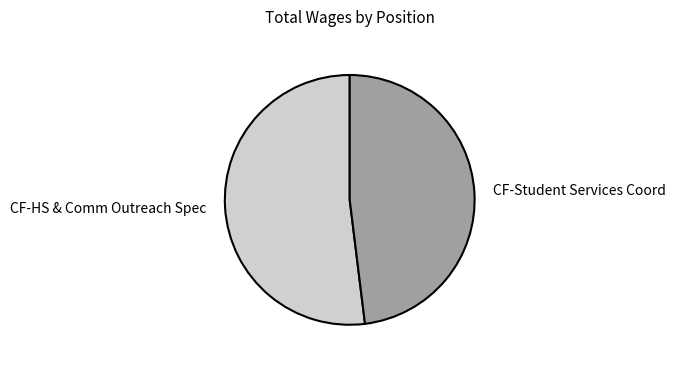

Which slice represents more than half of the pie?

CF-HS & Comm Outreach Spec